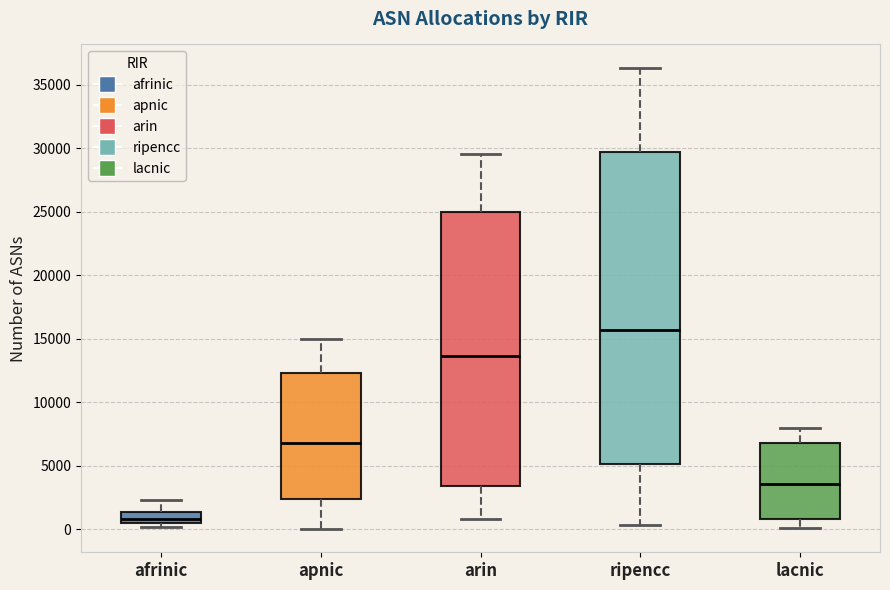

Reading left to right, read every box against the y-axis: the position of its median line, the range the box covers, and the ends of its whiskers. The values are not printed on the chart, so give them approximately, as read against the axis.

afrinic: median 1000, box 500 to 1500, whiskers 0 to 2500
apnic: median 7000, box 2500 to 12500, whiskers 0 to 15000
arin: median 13500, box 3500 to 25000, whiskers 1000 to 29500
ripencc: median 15500, box 5000 to 29500, whiskers 500 to 36500
lacnic: median 3500, box 1000 to 7000, whiskers 0 to 8000